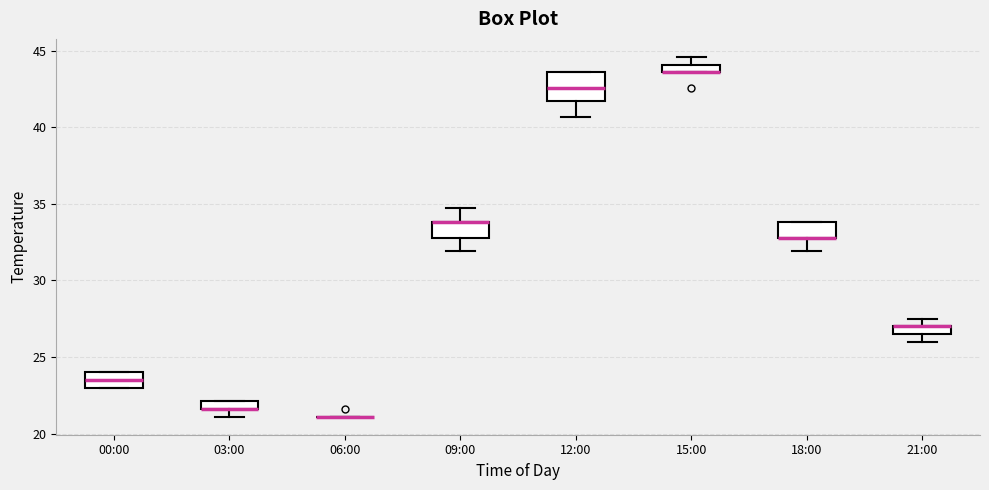

Where is the lower edge of the box for 00:00 on the y-axis? The values are not printed on the chart, so give them approximately, as read against the axis.

23.0